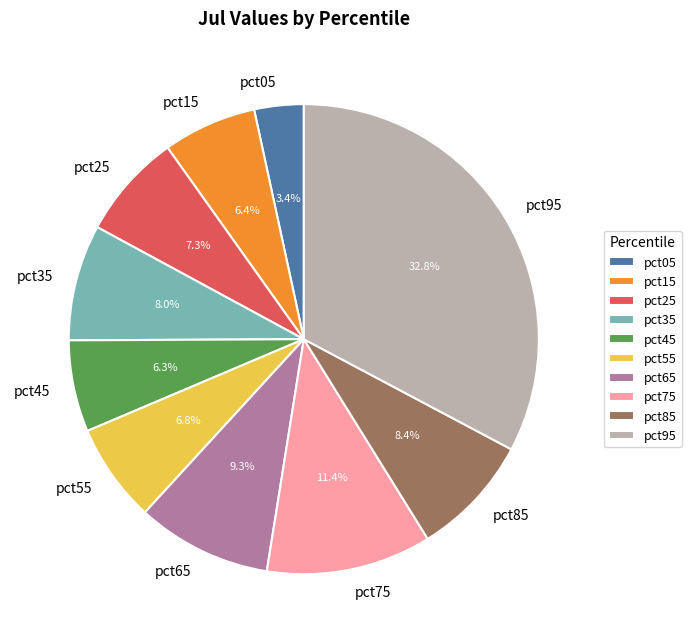

What percentage is NOT represented by pct85?

91.6%